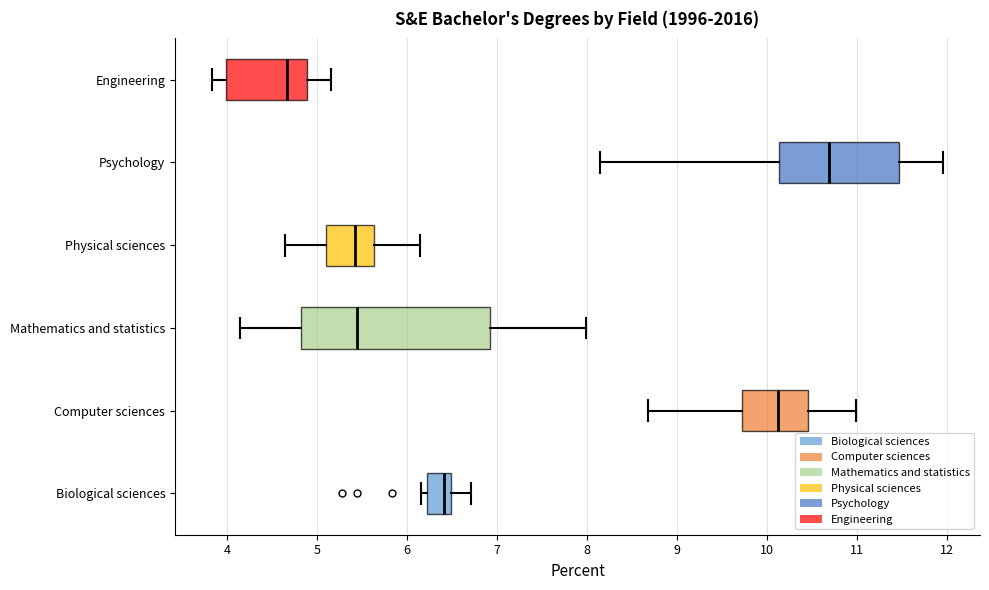

Comparing the boxes themselves (not the whiskers), which one is the widest?

Mathematics and statistics